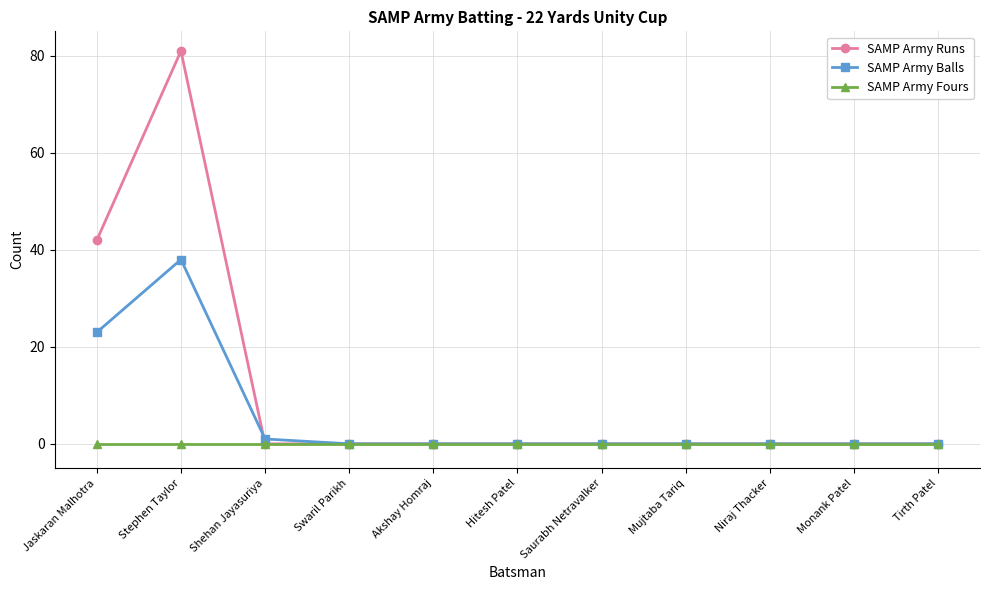

How many distinct data groups are displayed?

3